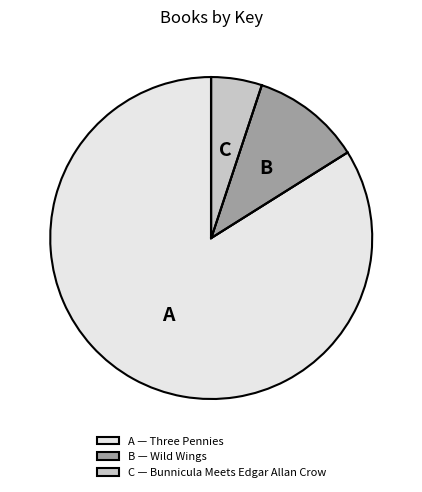

What is the majority slice?

A — Three Pennies